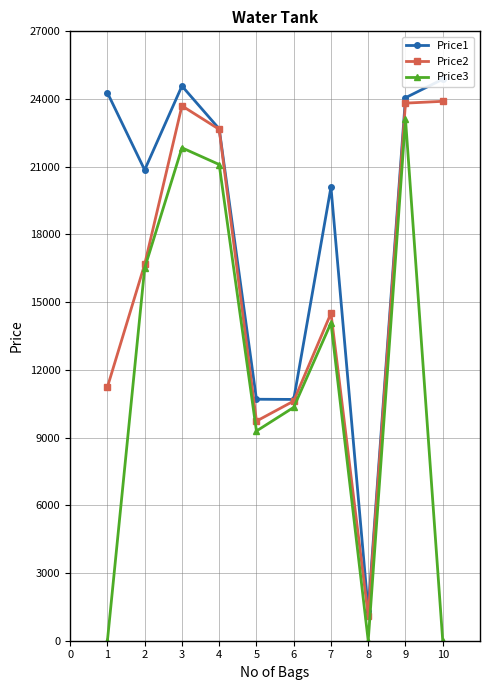

Reading right to left, transcribe all the data shown in this chart.

Price1: 24878	24058	1339	20098	10691	10699	22680	24578	20858	24278
Price2: 23899	23819	1096	14509	10619	9730	22658	23699	16677	11239
Price3: 0	23119	0	14079	10340	9291	21099	21840	16509	0